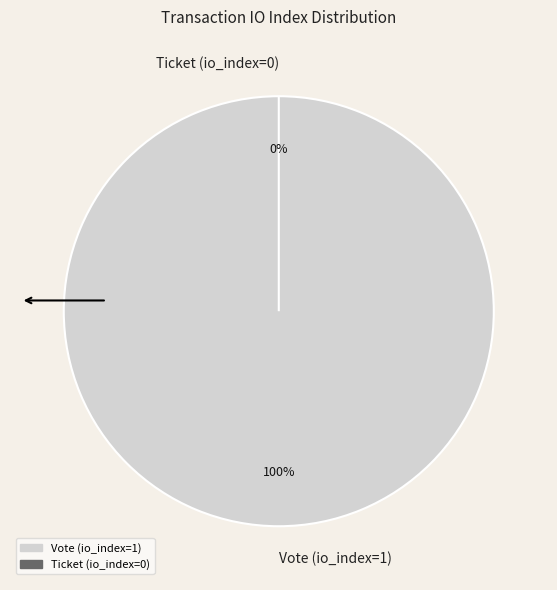

Is there any slice that represents more than half of the pie?

Yes